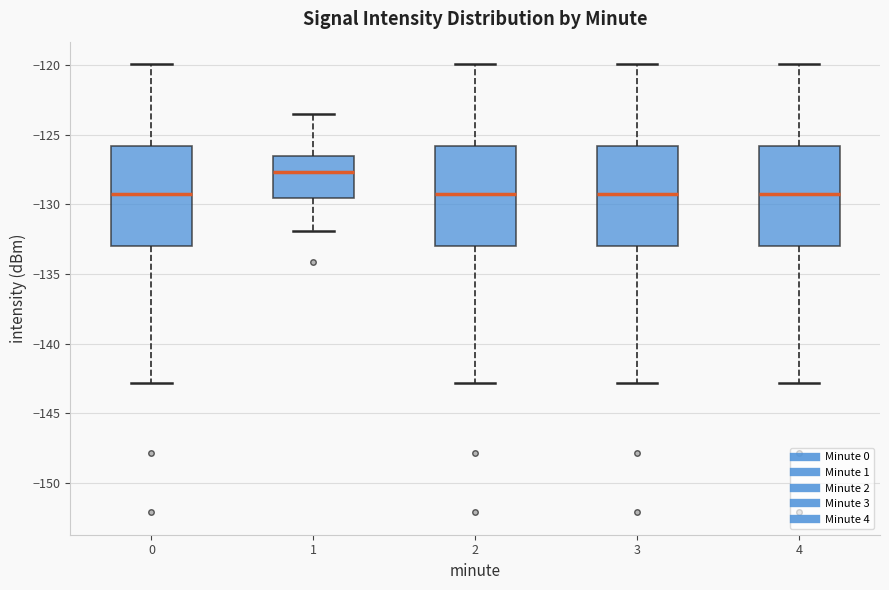

Reading left to right, transcribe this box plot: for each box, give where its median line is, the range the box spans, and where its two whiskers end, as read against the y-axis. The values are not printed on the chart, so give them approximately, as read against the axis.

0: median -129.0, box -133.0 to -126.0, whiskers -143.0 to -120.0
1: median -127.5, box -129.5 to -126.5, whiskers -132.0 to -123.5
2: median -129.0, box -133.0 to -126.0, whiskers -143.0 to -120.0
3: median -129.0, box -133.0 to -126.0, whiskers -143.0 to -120.0
4: median -129.0, box -133.0 to -126.0, whiskers -143.0 to -120.0